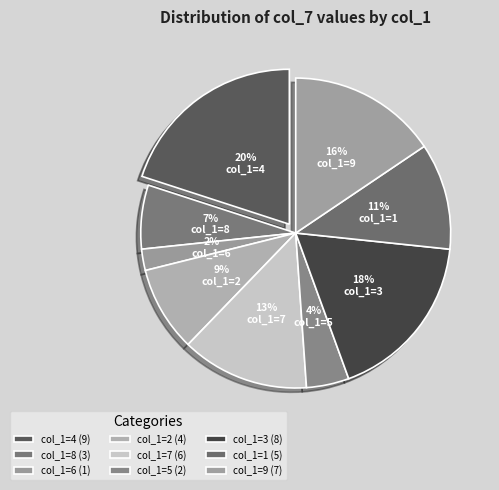

Rank the categories by value from lowest to highest.

6, 5, 8, 2, 1, 7, 9, 3, 4